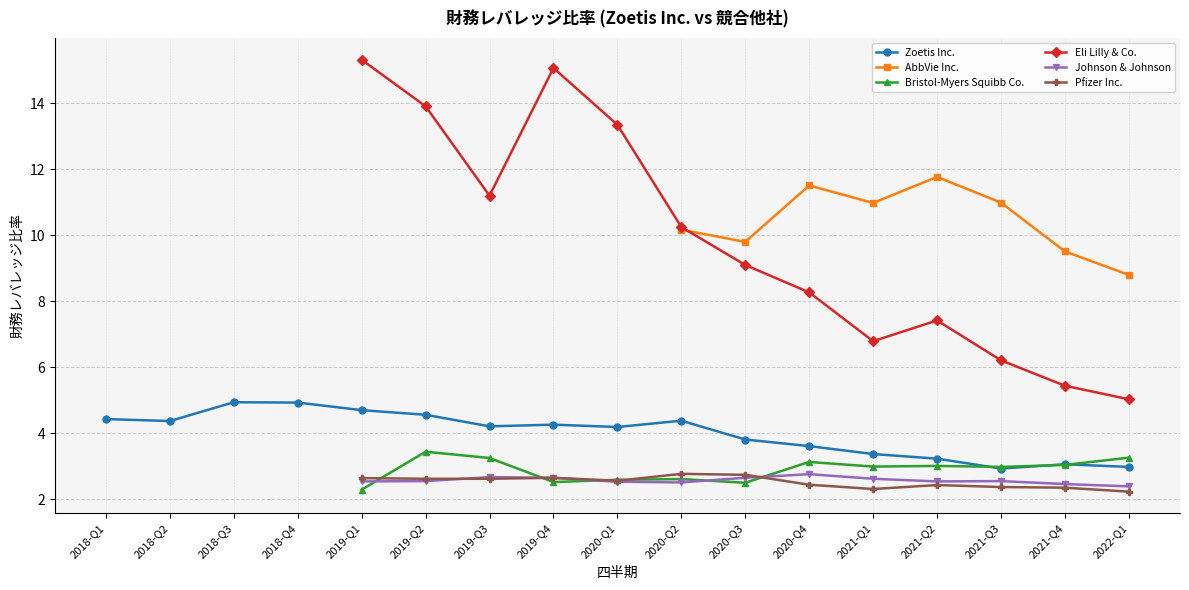

What are all the series names shown in the legend?

Zoetis Inc., AbbVie Inc., Bristol-Myers Squibb Co., Eli Lilly & Co., Johnson & Johnson, Pfizer Inc.